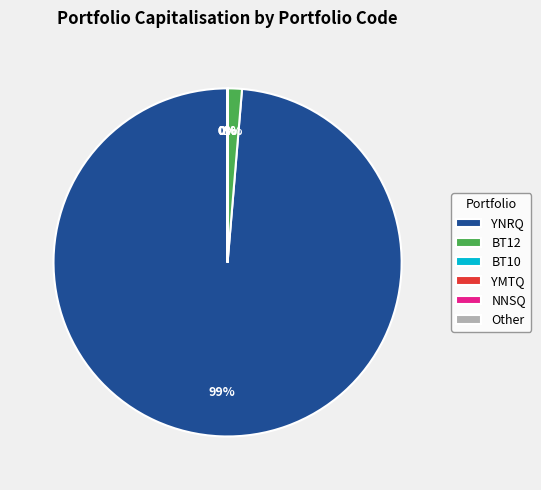

To the nearest percent, what is the difference between the largest and smallest slice percentages?

99%